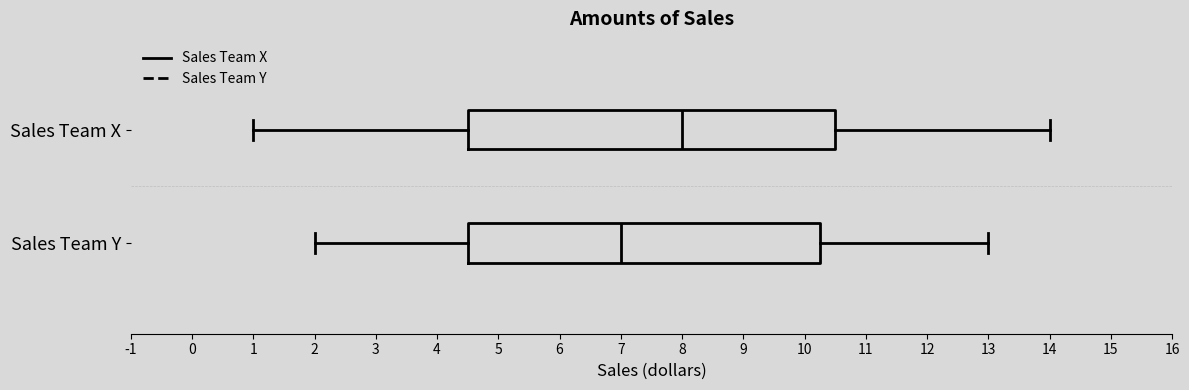

Where does the right whisker of the box for Sales Team Y end on the x-axis? The values are not printed on the chart, so give them approximately, as read against the axis.

13.0